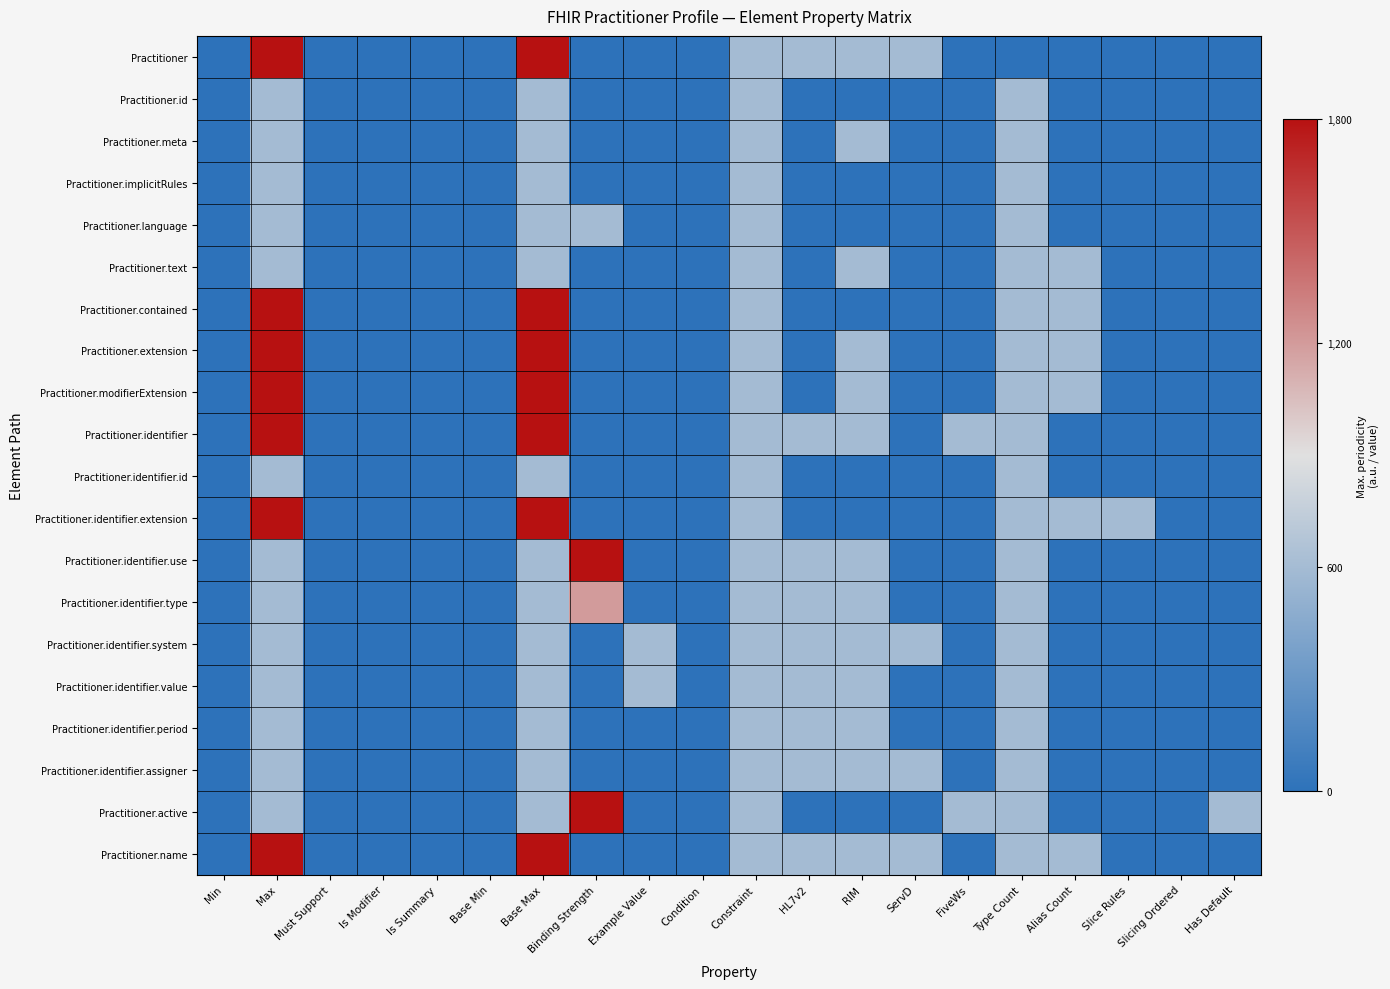

List the series in order of their peak value, lowest first.

Practitioner.id, Practitioner.meta, Practitioner.implicitRules, Practitioner.language, Practitioner.text, Practitioner.identifier.id, Practitioner.identifier.system, Practitioner.identifier.value, Practitioner.identifier.period, Practitioner.identifier.assigner, Practitioner.identifier.type, Practitioner, Practitioner.contained, Practitioner.extension, Practitioner.modifierExtension, Practitioner.identifier, Practitioner.identifier.extension, Practitioner.identifier.use, Practitioner.active, Practitioner.name